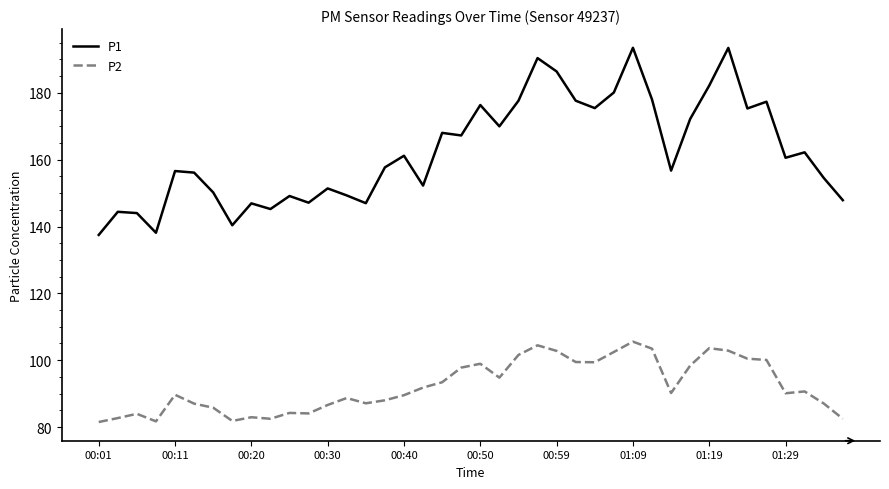

What is the difference between the maximum and minimum values in the P1 series?

56.0